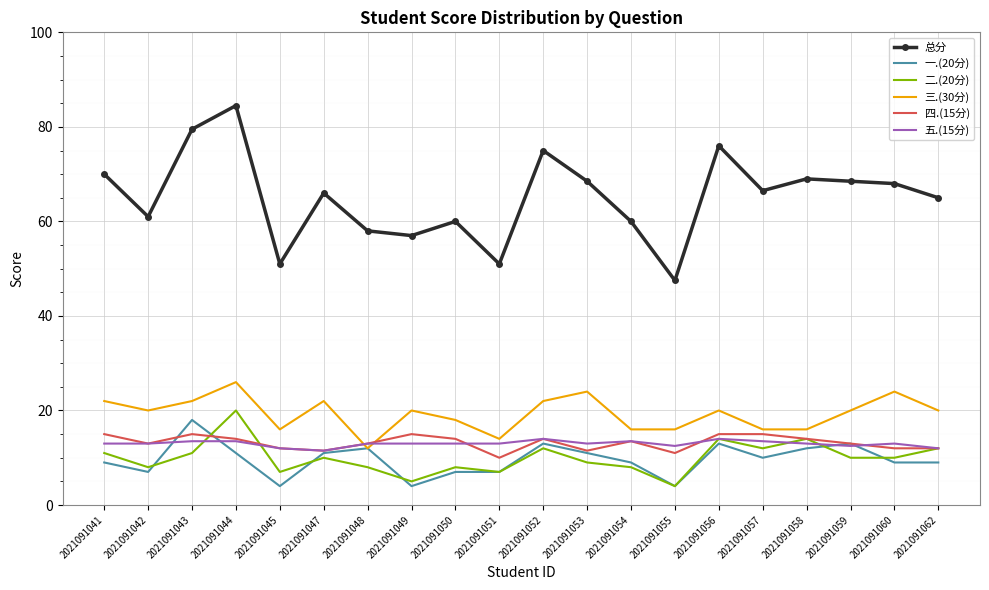

What is the difference between the highest and lowest values at 2021091062?

56.0